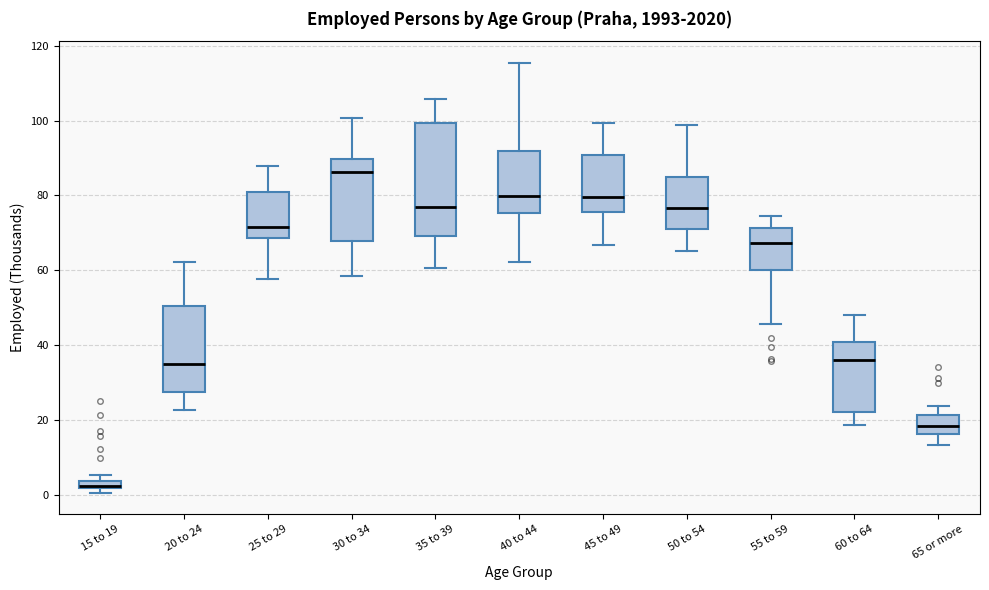

Where is the upper edge of the box for 15 to 19 on the y-axis? The values are not printed on the chart, so give them approximately, as read against the axis.

4